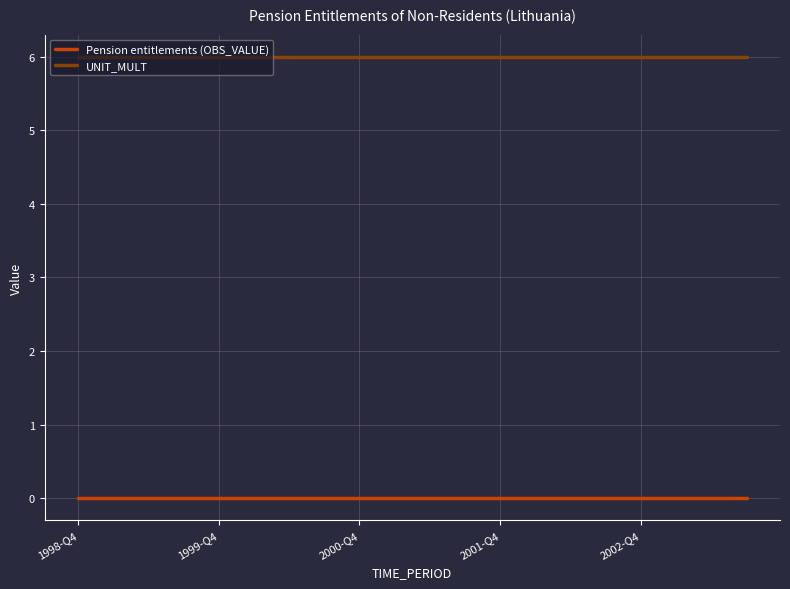

Which series has the largest total across all categories?

UNIT_MULT